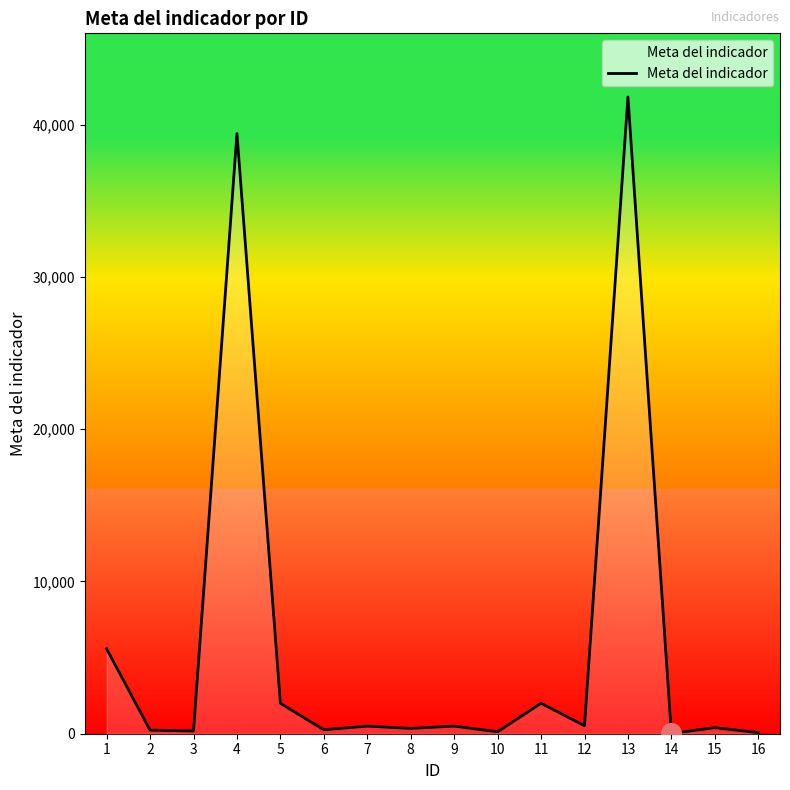

What is the change in value from 12 to 15?

-125